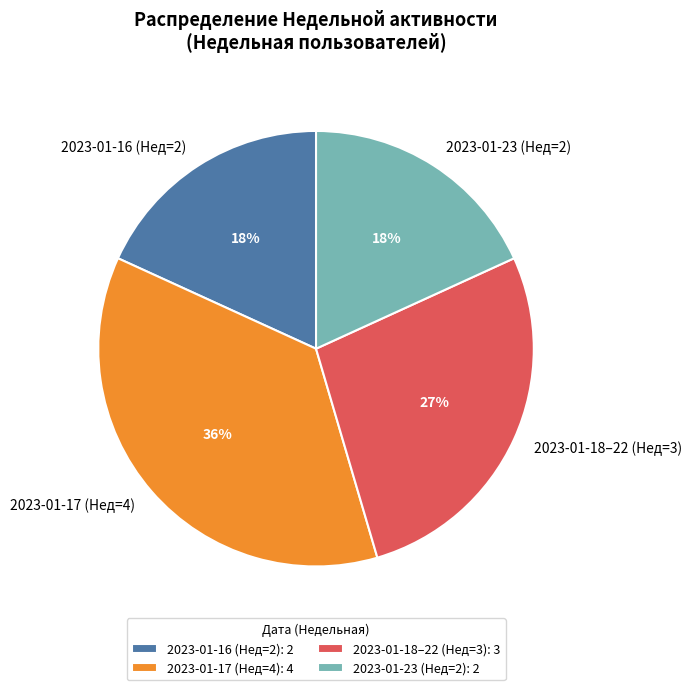

Do 2023-01-17 (Нед=4) and 2023-01-23 (Нед=2) together represent more than half of the pie?

Yes